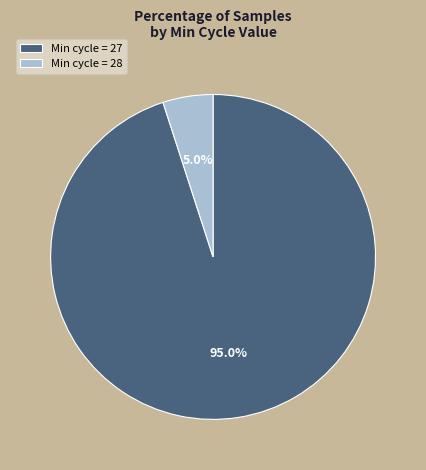

Does any single category account for the majority?

Yes